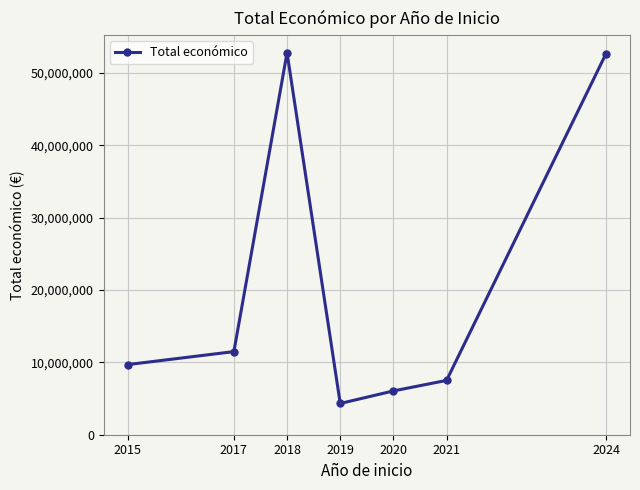

Count the number of data series in this chart.

1